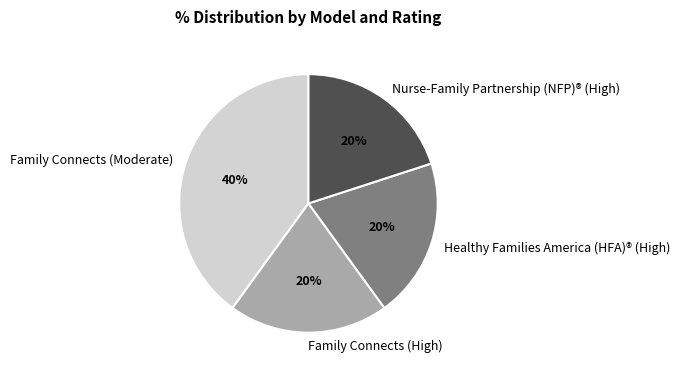

To the nearest percent, what is the combined percentage of Family Connects (High) and Nurse-Family Partnership (NFP)® (High)?

40%